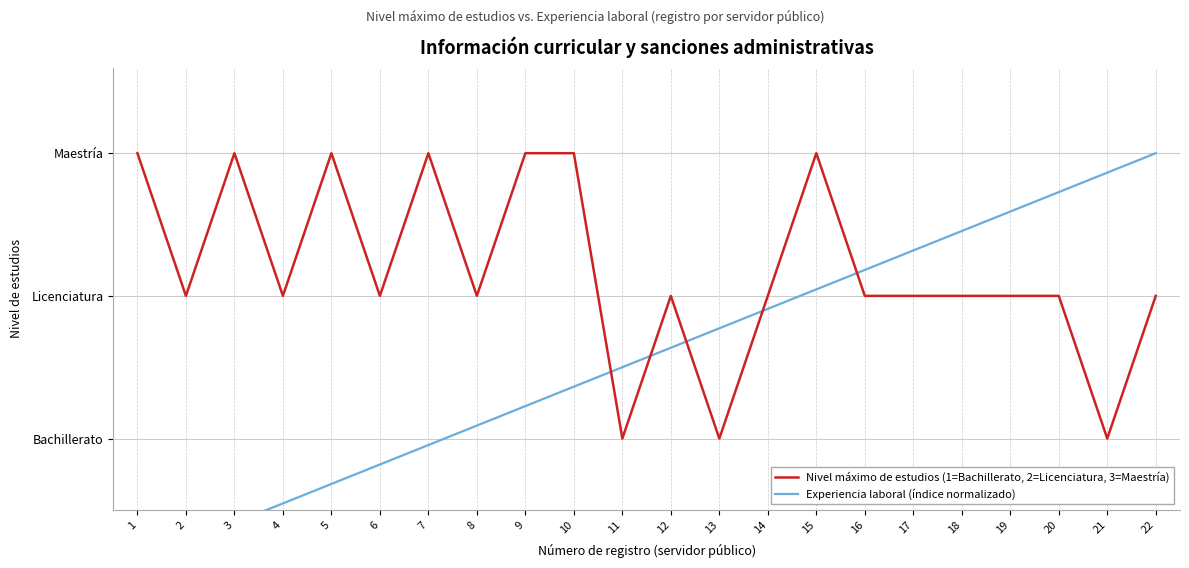

Reading left to right, what are all the values shown in this chart?

Nivel máximo de estudios (1=Bachillerato, 2=Licenciatura, 3=Maestría): 3.0	2.0	3.0	2.0	3.0	2.0	3.0	2.0	3.0	3.0	1.0	2.0	1.0	2.0	3.0	2.0	2.0	2.0	2.0	2.0	1.0	2.0
Experiencia laboral (índice normalizado): 0.1	0.3	0.4	0.5	0.7	0.8	1.0	1.1	1.2	1.4	1.5	1.6	1.8	1.9	2.0	2.2	2.3	2.5	2.6	2.7	2.9	3.0